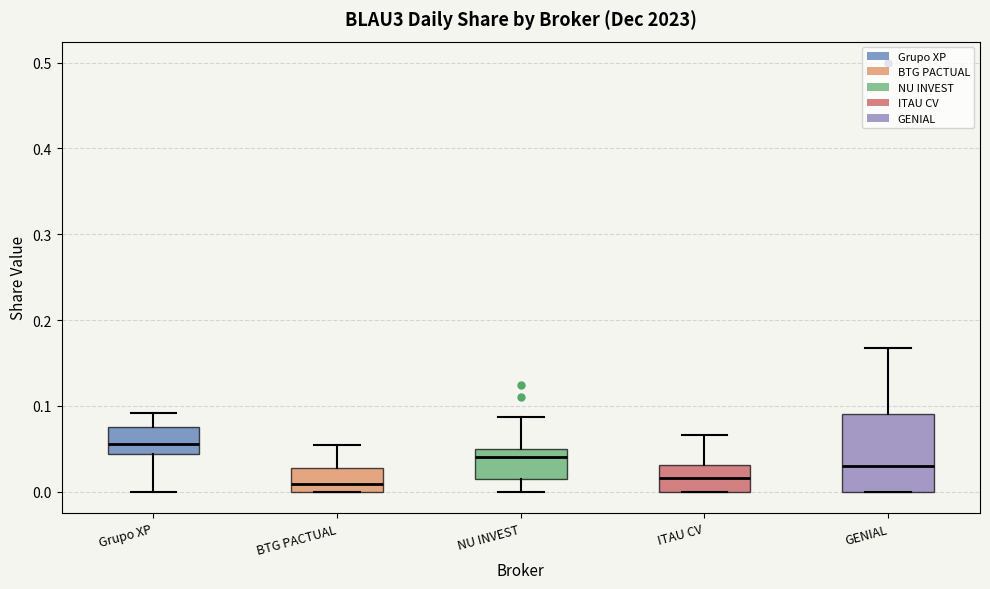

Reading left to right, read every box against the y-axis: the position of its median line, the range the box covers, and the ends of its whiskers. The values are not printed on the chart, so give them approximately, as read against the axis.

Grupo XP: median 0.06, box 0.04 to 0.07, whiskers 0.00 to 0.09
BTG PACTUAL: median 0.01, box 0.00 to 0.03, whiskers 0.00 to 0.05
NU INVEST: median 0.04, box 0.01 to 0.05, whiskers 0.00 to 0.09
ITAU CV: median 0.02, box 0.00 to 0.03, whiskers 0.00 to 0.07
GENIAL: median 0.03, box 0.00 to 0.09, whiskers 0.00 to 0.17